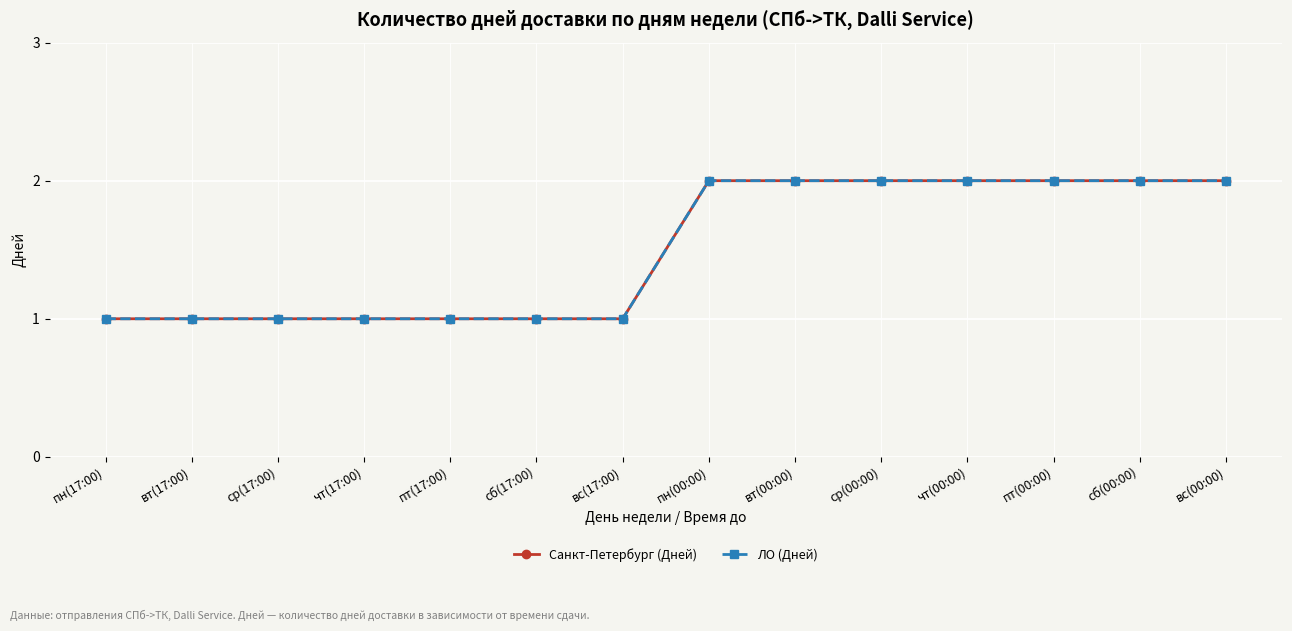

True or false: Санкт-Петербург (Дней) has more than 2 interior local peaks.

False